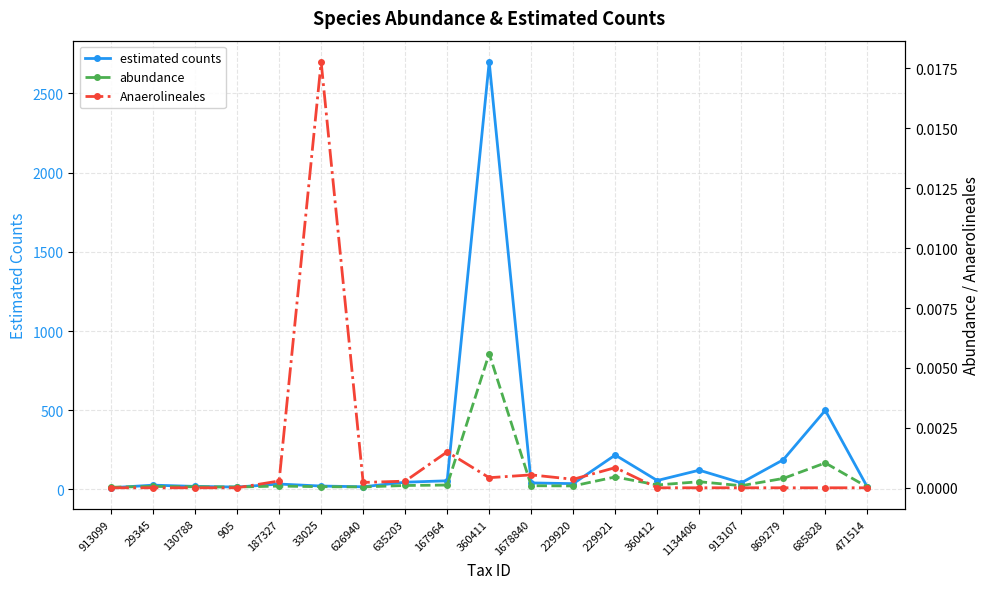

At which category does abundance reach its first local valley?

905